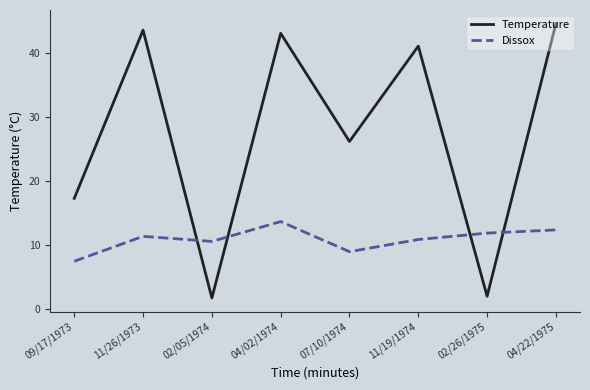

At which label does Dissox reach its minimum?

09/17/1973